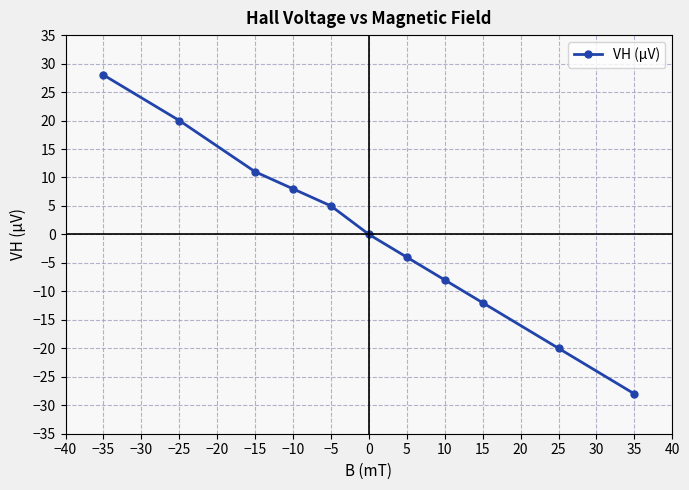

What is the difference between the values at −35 and −10?

20